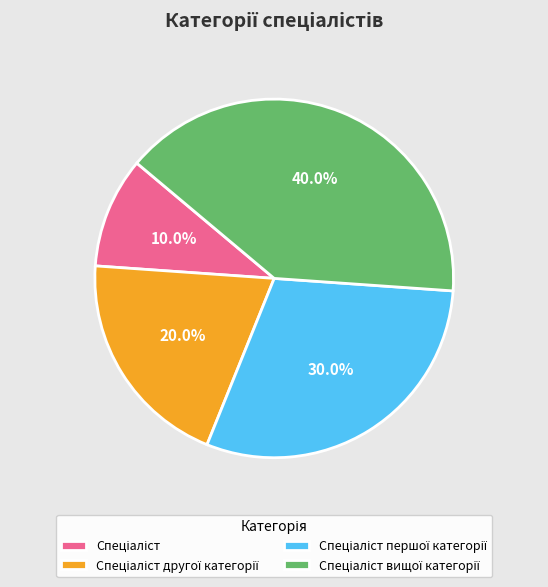

Is there a majority slice in this chart?

No